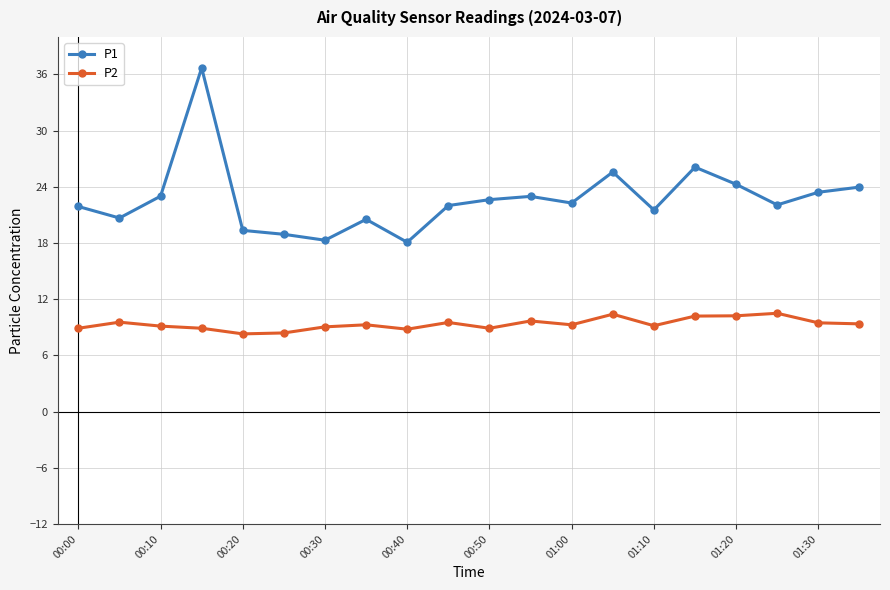

What is the difference between the second highest and minimum values in the P2 series?

2.1